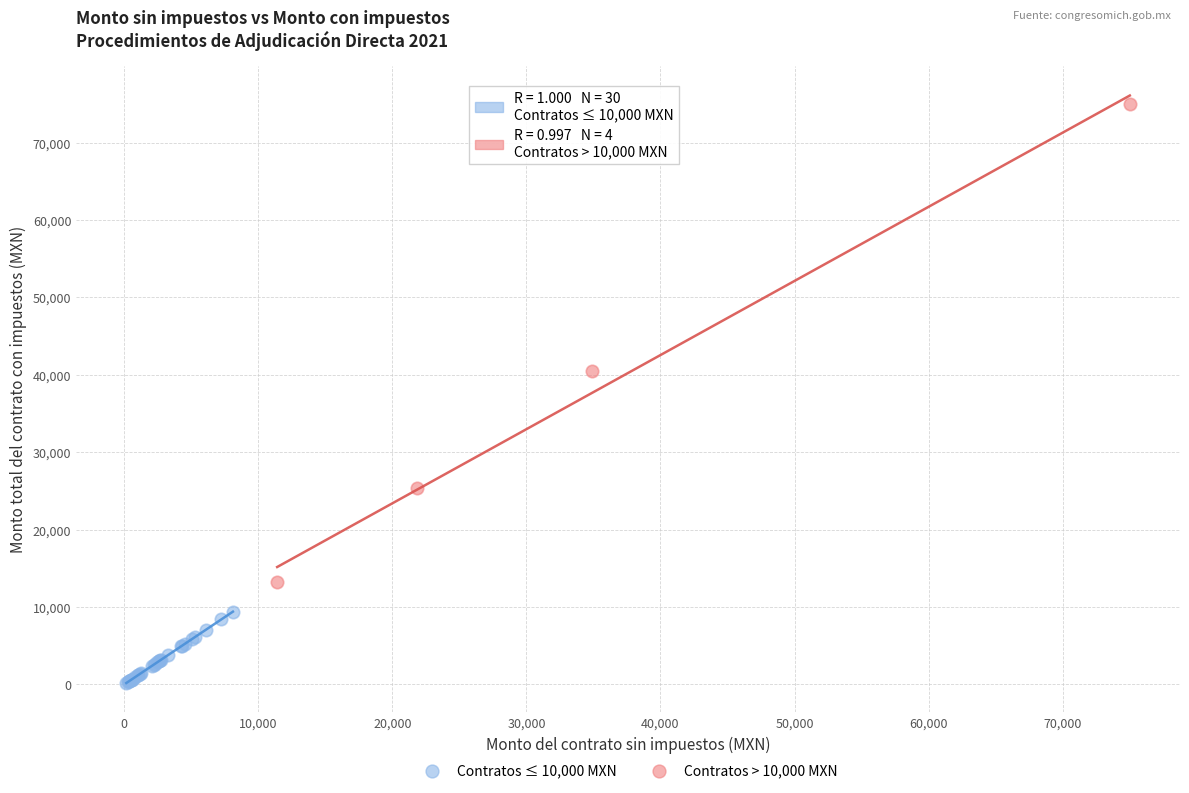

What are all the series names shown in the legend?

Contratos ≤ 10,000 MXN, Contratos > 10,000 MXN